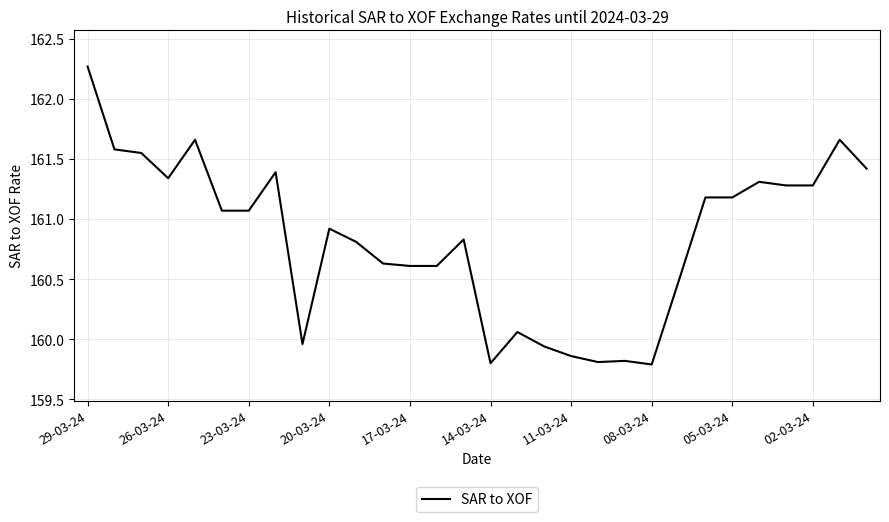

Count the number of categories in the chart.

30